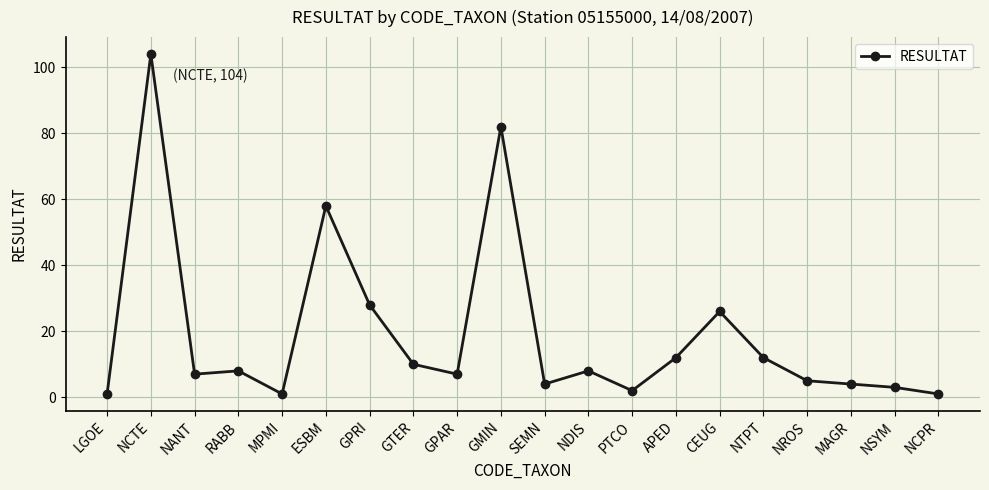

Between CEUG and NDIS, which is larger?

CEUG